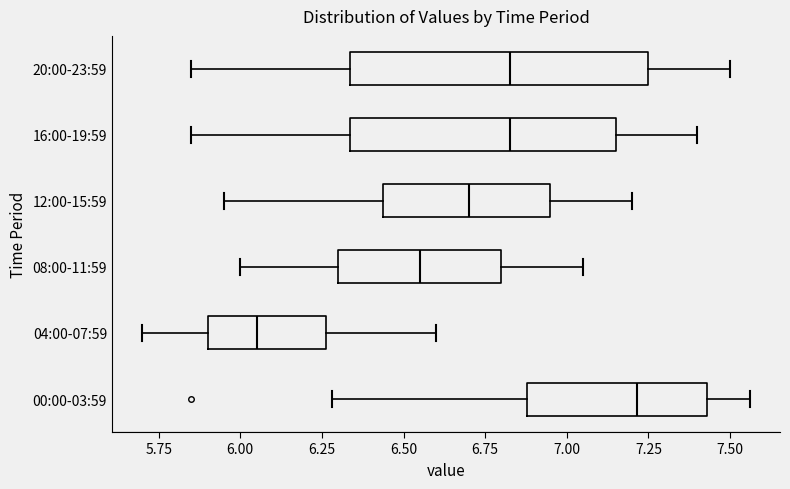

Which box has the furthest to the right median line?

00:00-03:59